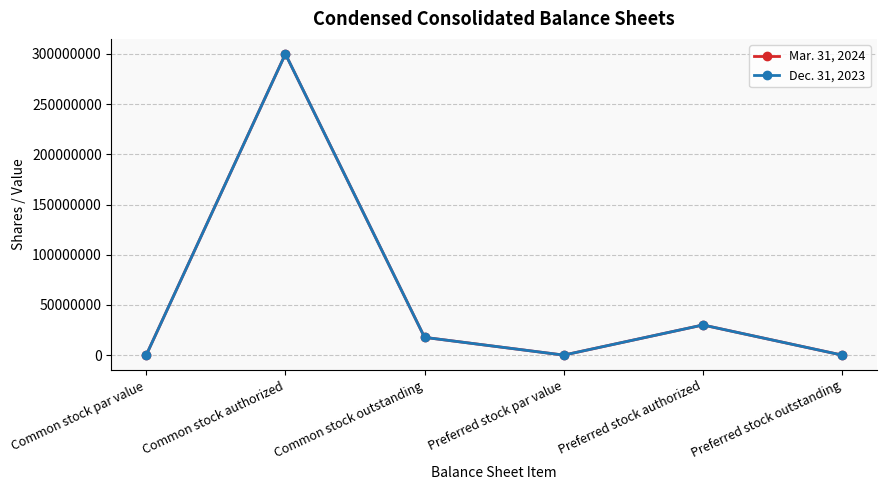

Where is Dec. 31, 2023 nearest to the value 150000000?

Preferred stock authorized